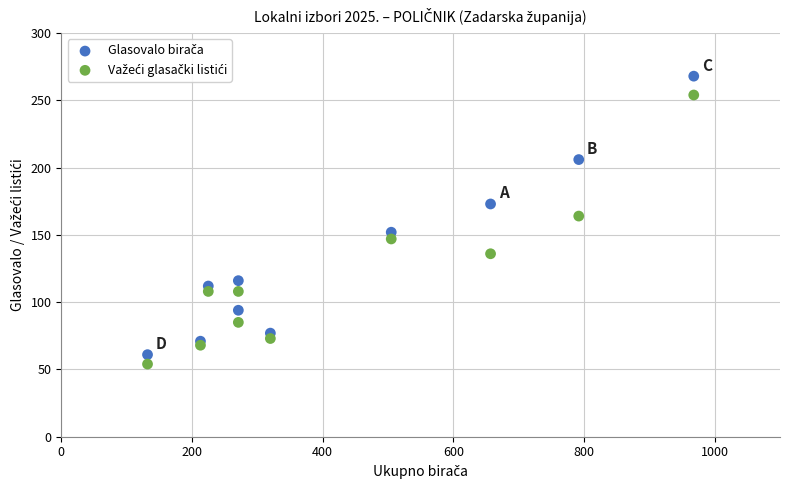

What is the X range (max minus min) for the scatter plot?

836